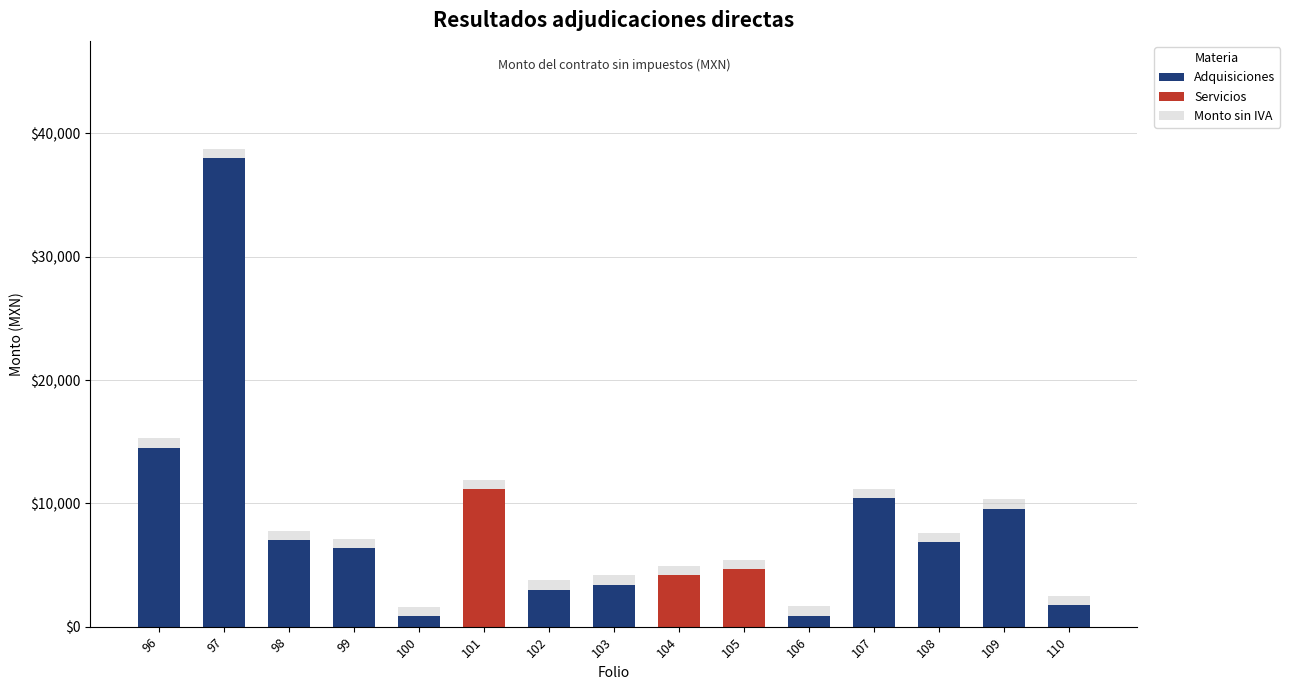

Does the chart contain stacked bars?

Yes